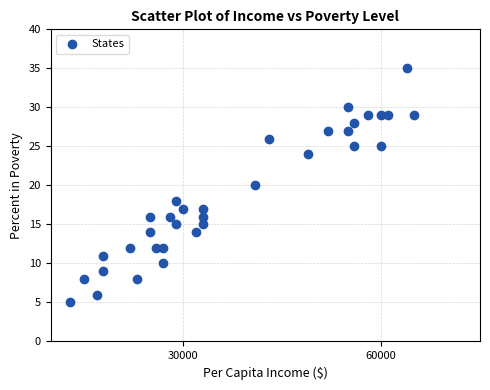

What is the range of X values (max minus min)?

52000